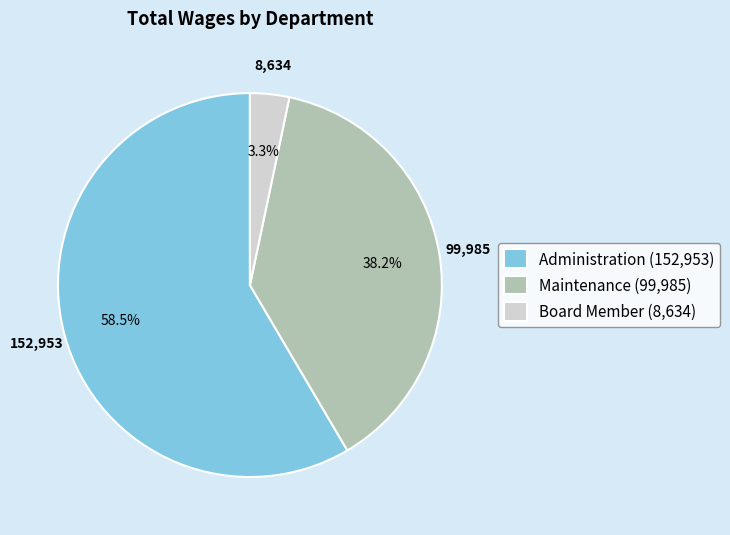

Between Administration (152,953) and Board Member (8,634), which is larger?

Administration (152,953)